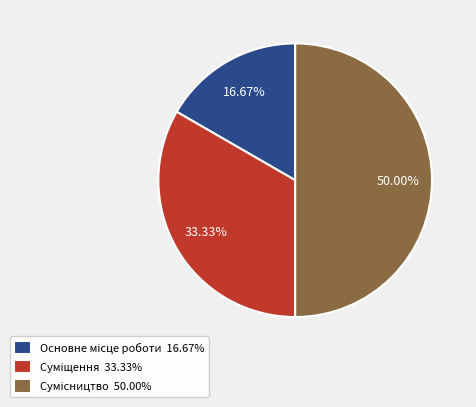

How many segments does this pie chart have?

3